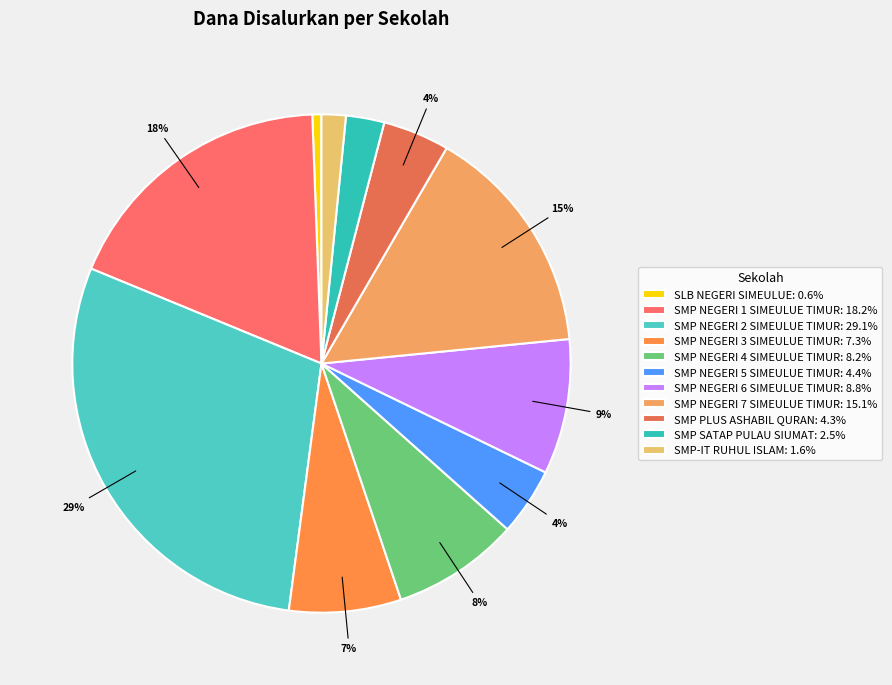

To the nearest percent, what percentage of the pie is SMP NEGERI 4 SIMEULUE TIMUR?

8%